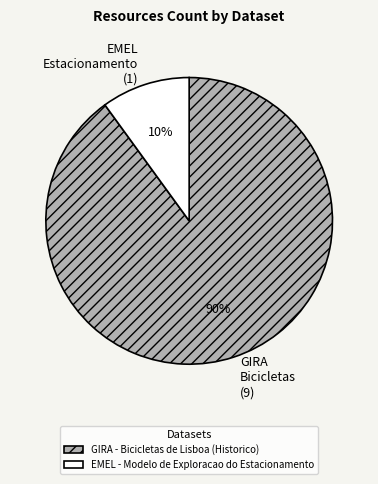

What is the smallest slice in the pie chart?

EMEL - Modelo de Exploracao do Estacionamento